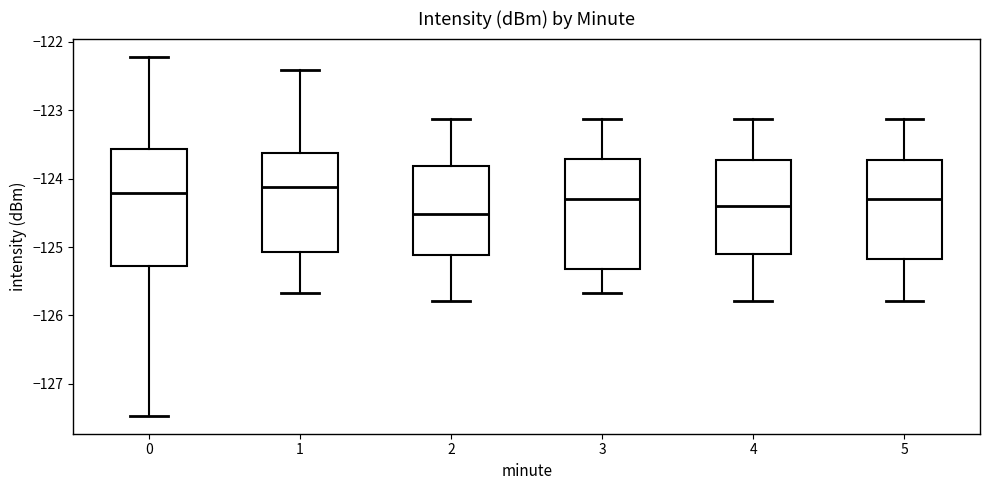

Where is the lower edge of the box at x = 3 on the y-axis? The values are not printed on the chart, so give them approximately, as read against the axis.

-125.3